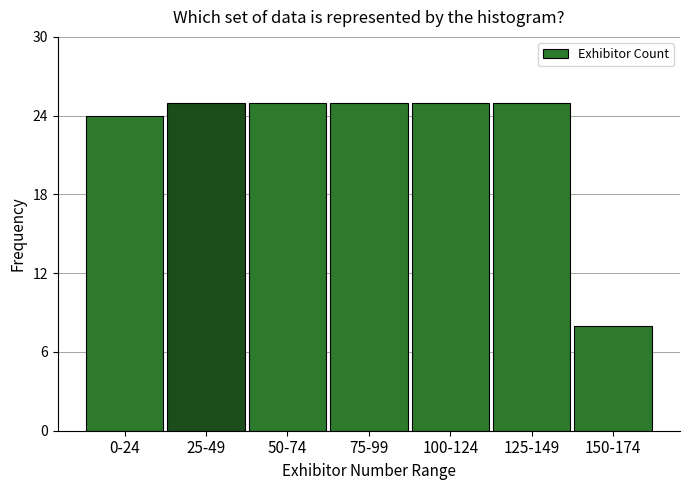

Reading right to left, what are all the values shown in this chart?

8	25	25	25	25	25	24